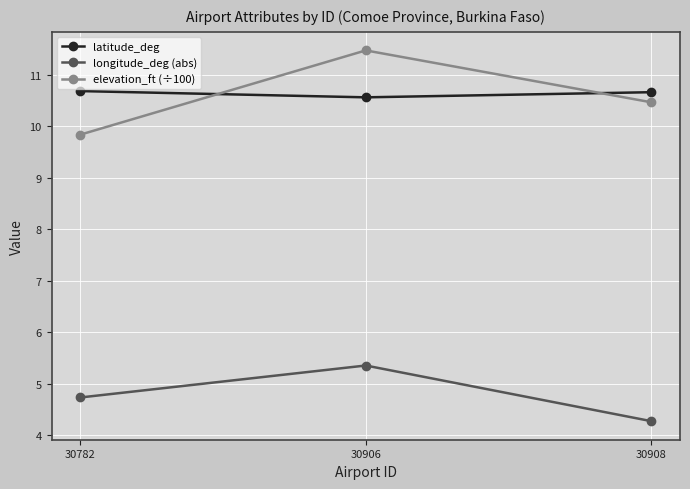

The value of latitude_deg at 30782 is 3.2. True or false?

False